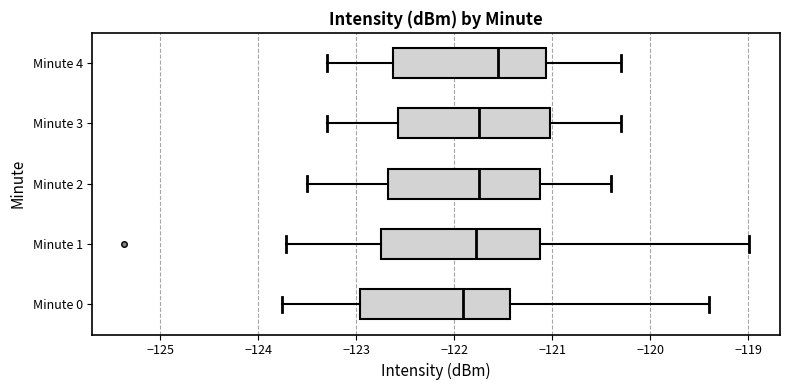

Where does the right whisker of the box for Minute 0 end on the x-axis? The values are not printed on the chart, so give them approximately, as read against the axis.

-119.4